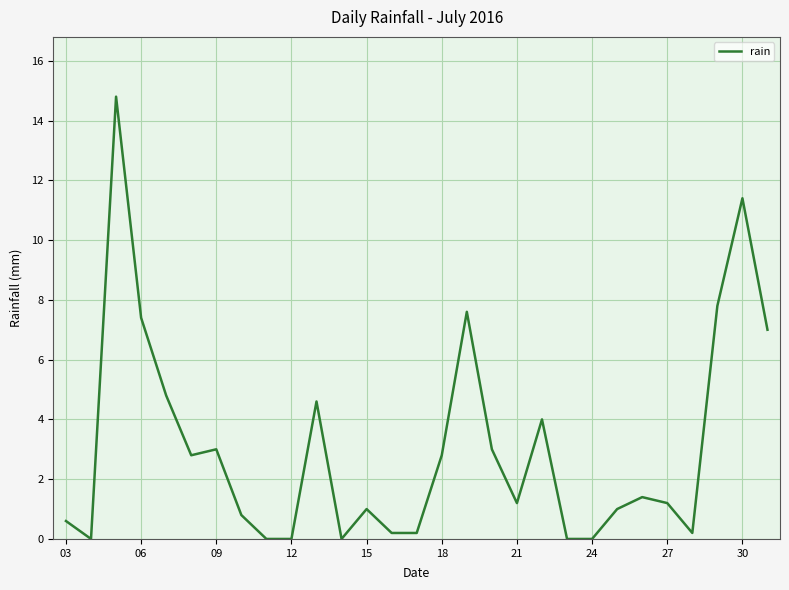

What is the maximum value shown in the chart?

14.8